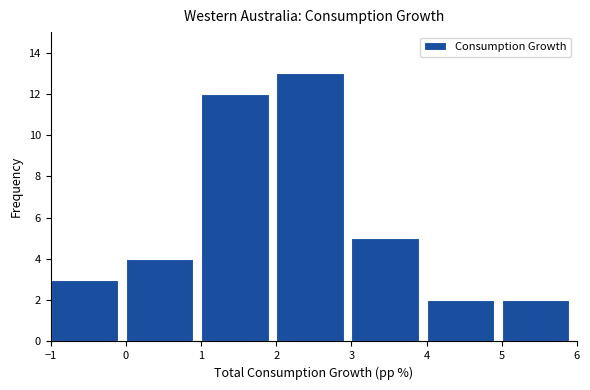

What is the height of the bar covering 2 to 3 on the x-axis? The values are not printed on the chart, so give them approximately, as read against the axis.

13